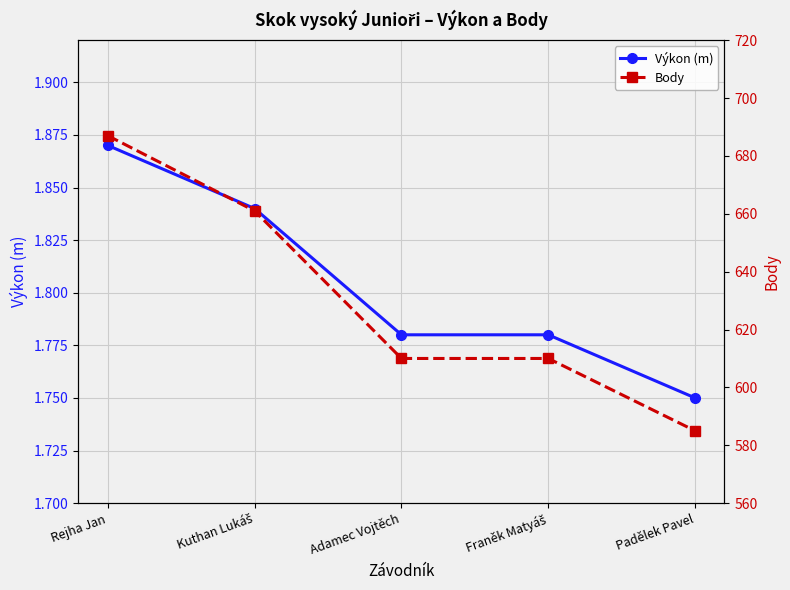

What is the minimum value shown in the chart?

1.8